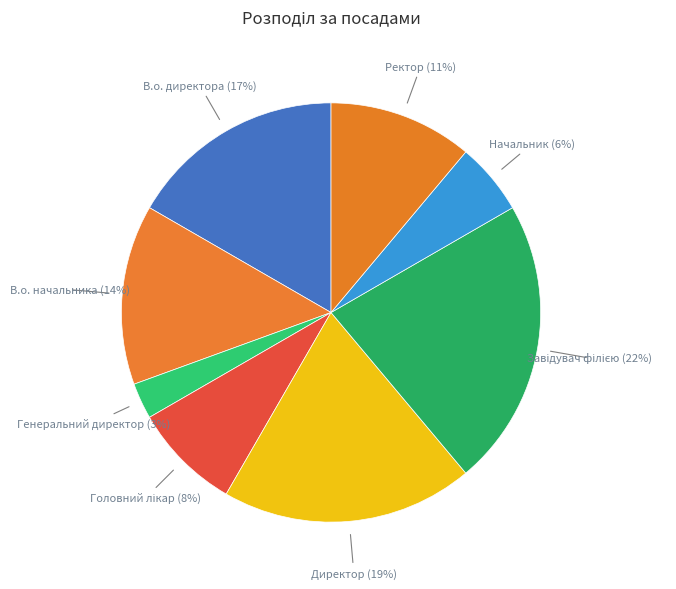

To the nearest percent, what is the average slice percentage?

12%